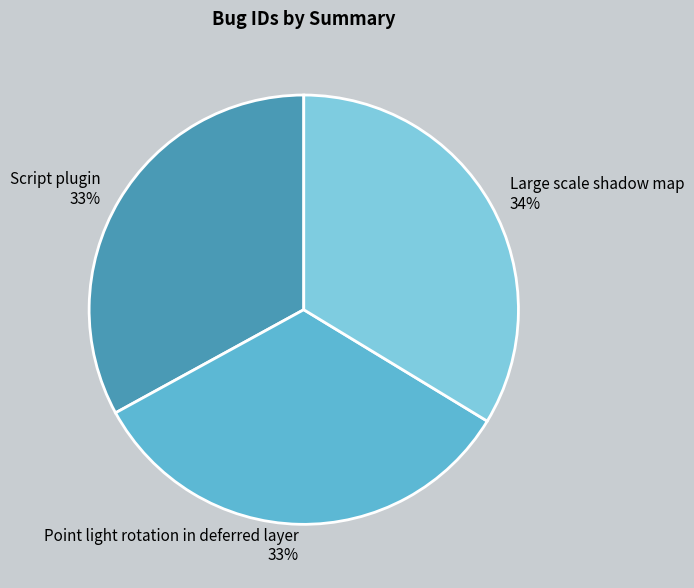

Is there any slice that represents more than half of the pie?

No